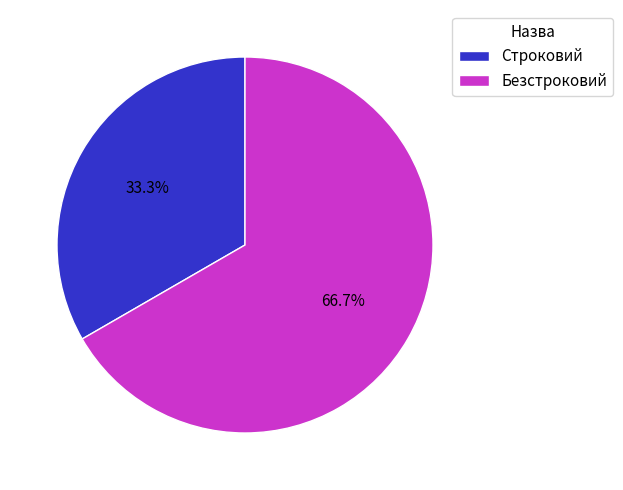

True or false: Строковий accounts for 33% of the total.

True